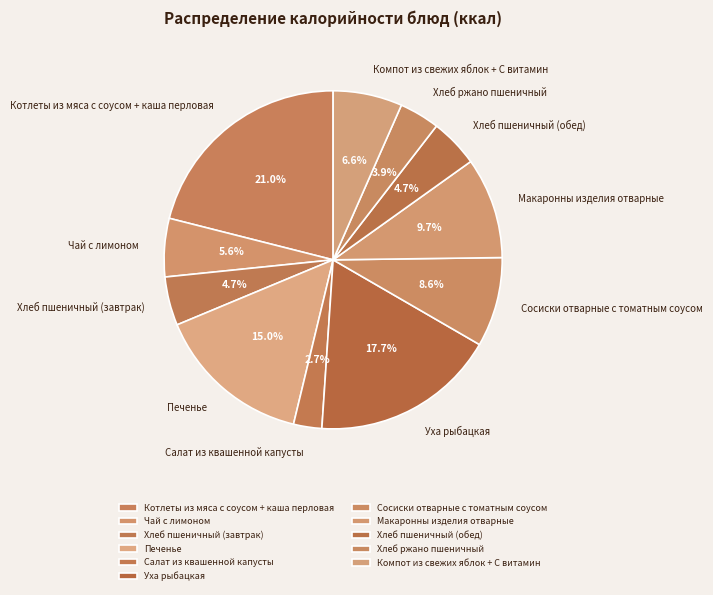

To the nearest percent, what is the difference between the Печенье and Хлеб пшеничный (обед) slice percentages?

10%